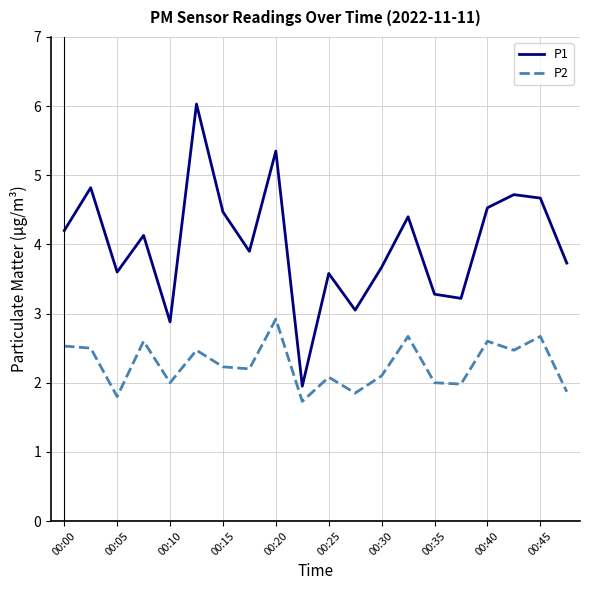

Rank the series by their average value, from highest to lowest.

P1, P2